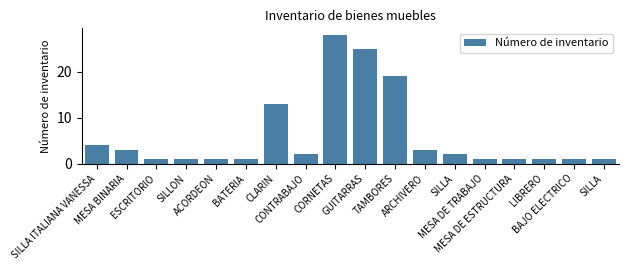

List the labels in order of value, smallest first.

ESCRITORIO, SILLON, ACORDEON, BATERIA, MESA DE TRABAJO, MESA DE ESTRUCTURA, LIBRERO, BAJO ELECTRICO, SILLA, CONTRABAJO, SILLA, MESA BINARIA, ARCHIVERO, SILLA ITALIANA VANESSA, CLARIN, TAMBORES, GUITARRAS, CORNETAS